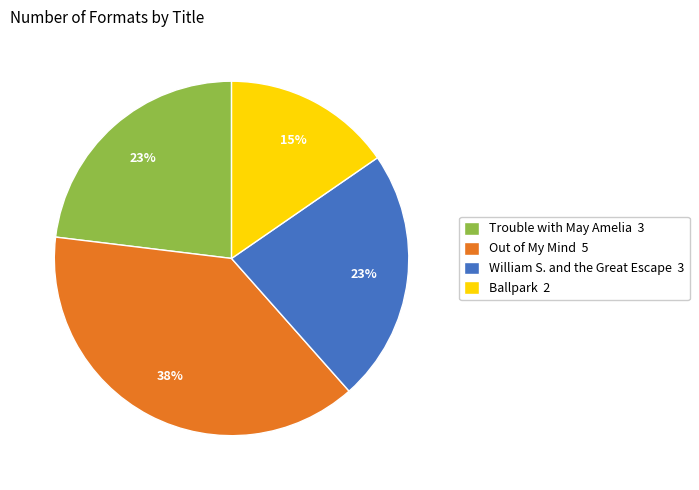

What is the ratio of the value at Ballpark to the value at Trouble with May Amelia?

0.7